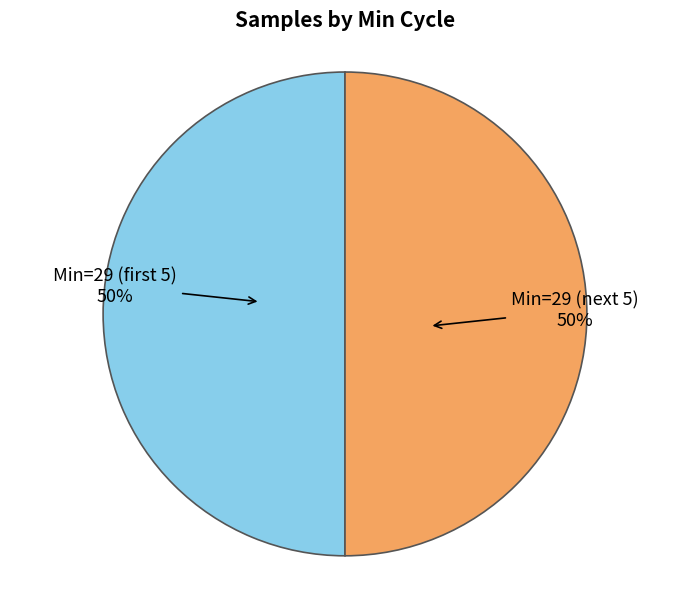

To the nearest percent, what is the average slice percentage?

50%